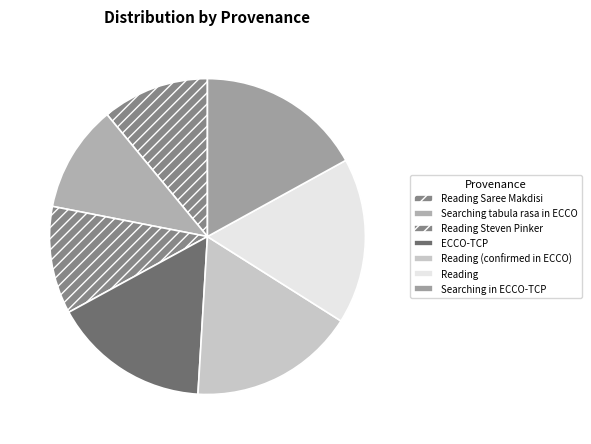

Which category has the biggest portion of the pie?

Searching in ECCO-TCP